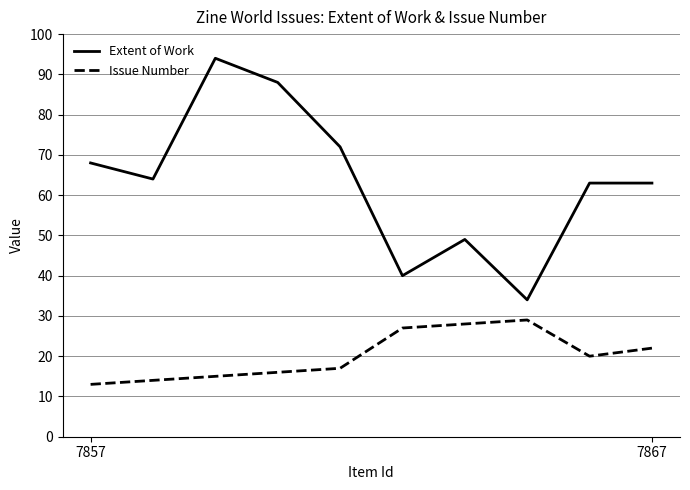

What is the smallest value displayed?

13